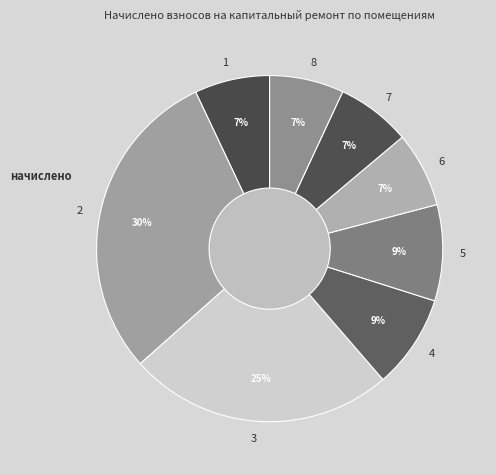

Do 4 and 1 together represent more than half of the pie?

No